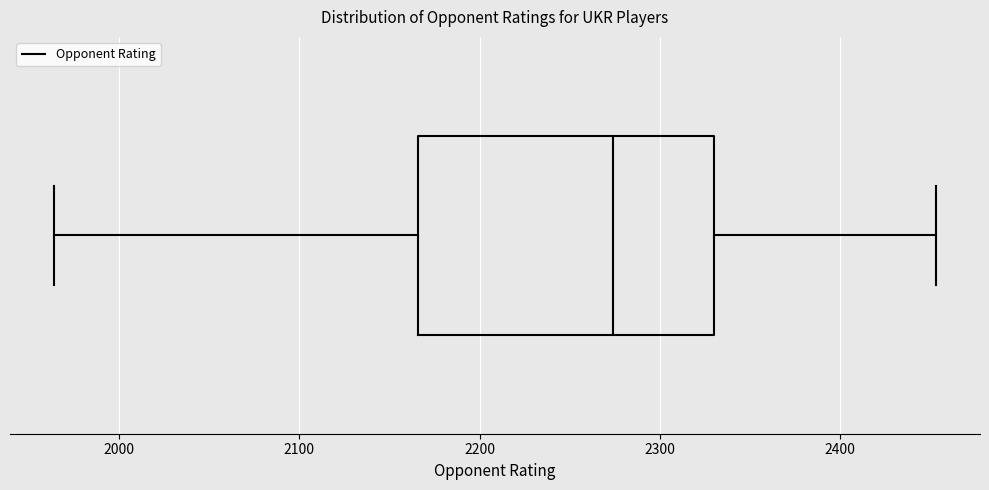

Transcribe this box plot: give where the median line is, the range the box spans, and where the two whiskers end, as read against the x-axis. The values are not printed on the chart, so give them approximately, as read against the axis.

median 2270, box 2170 to 2330, whiskers 1960 to 2450